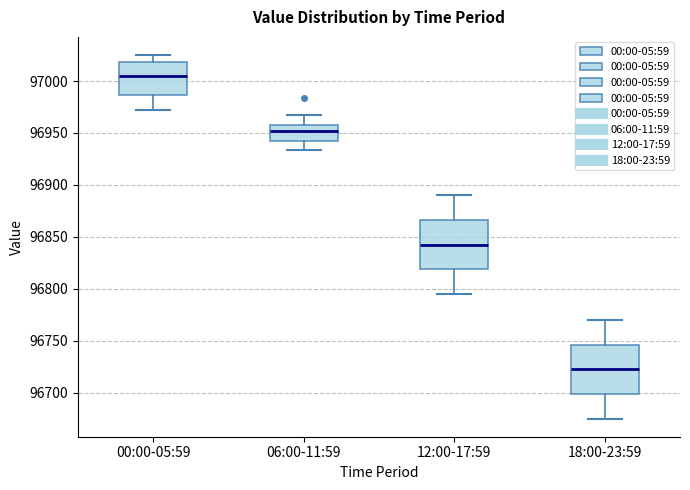

Where is the lower edge of the box for 18:00-23:59 on the y-axis? The values are not printed on the chart, so give them approximately, as read against the axis.

96700